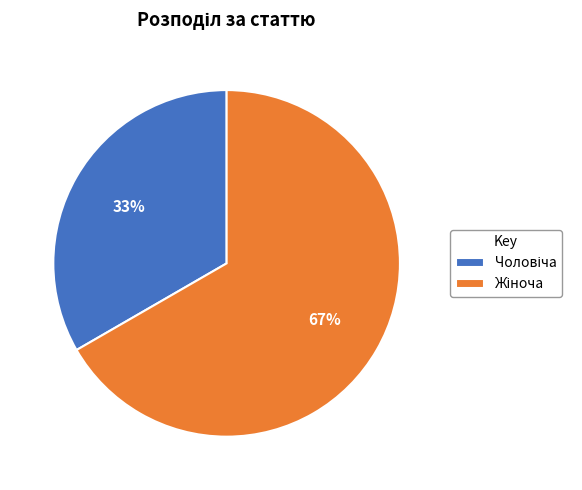

To the nearest percent, what is the average slice percentage?

50%